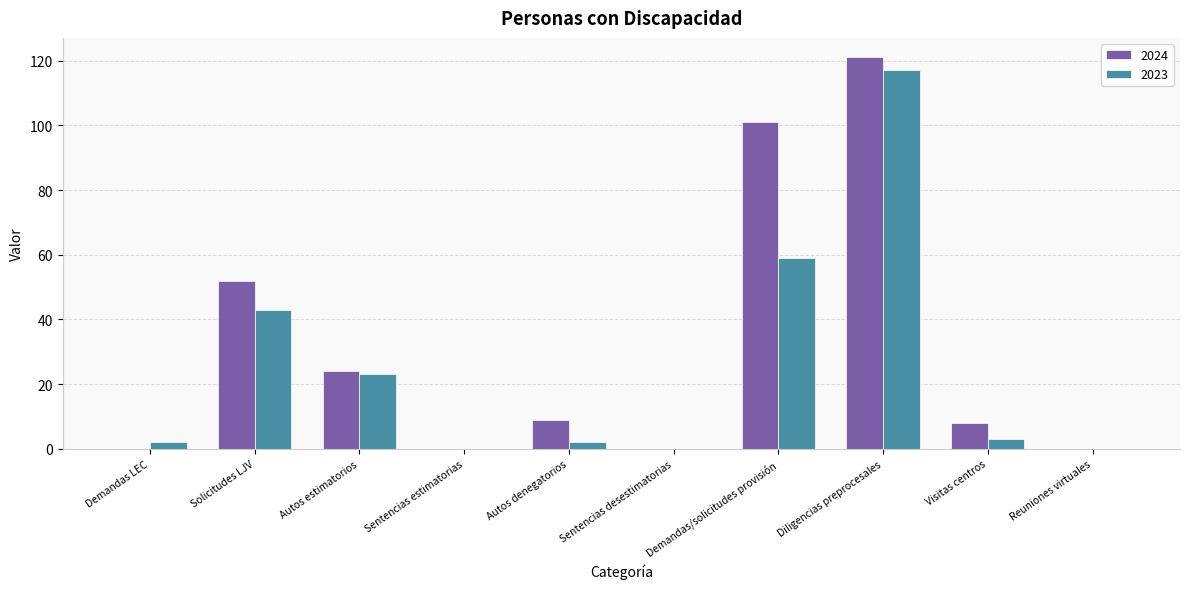

Which series has the largest total across all categories?

2024